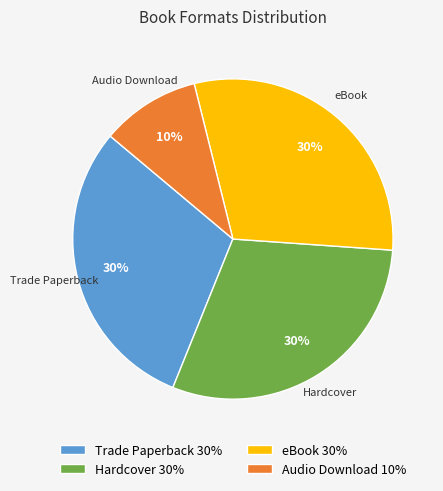

To the nearest percent, what is the difference between the largest and smallest slice percentages?

20%